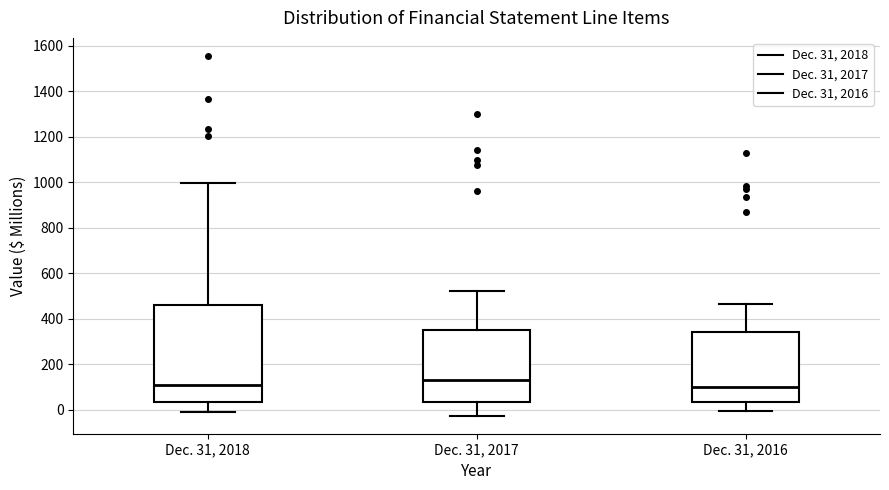

Reading left to right, transcribe this box plot: for each box, give where its median line is, the range the box spans, and where its two whiskers end, as read against the y-axis. The values are not printed on the chart, so give them approximately, as read against the axis.

Dec. 31, 2018: median 100, box 40 to 460, whiskers 0 to 1000
Dec. 31, 2017: median 120, box 40 to 360, whiskers -20 to 520
Dec. 31, 2016: median 100, box 40 to 340, whiskers 0 to 460